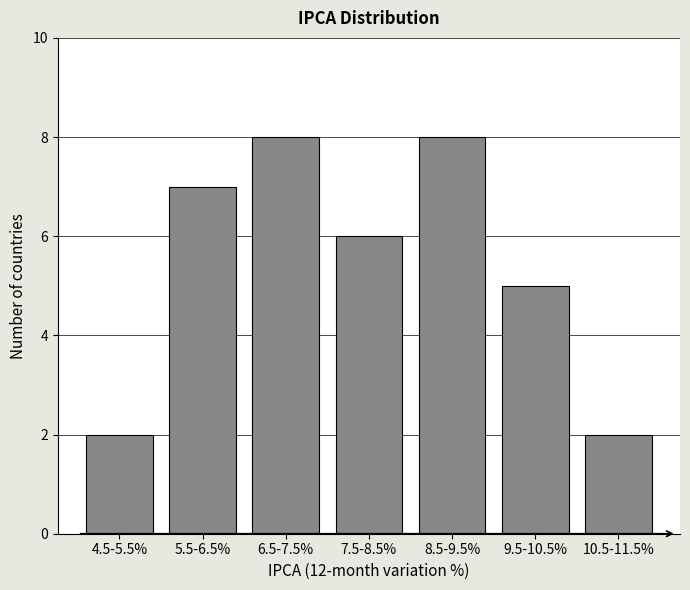

Reading right to left, what are all the values shown in this chart?

2	5	8	6	8	7	2